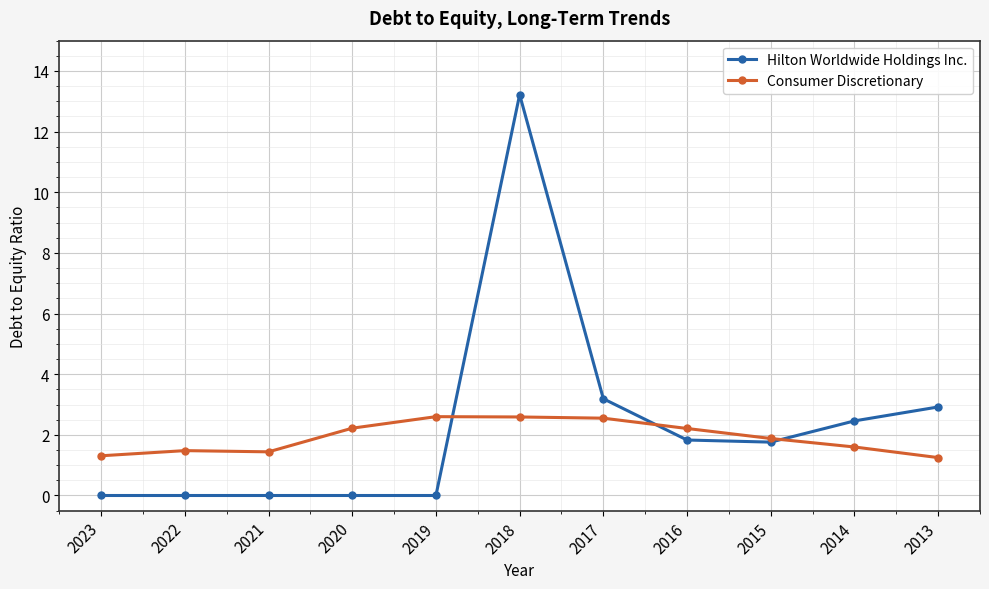

Is it true that Hilton Worldwide Holdings Inc. equals 1.2 at 2014?

False